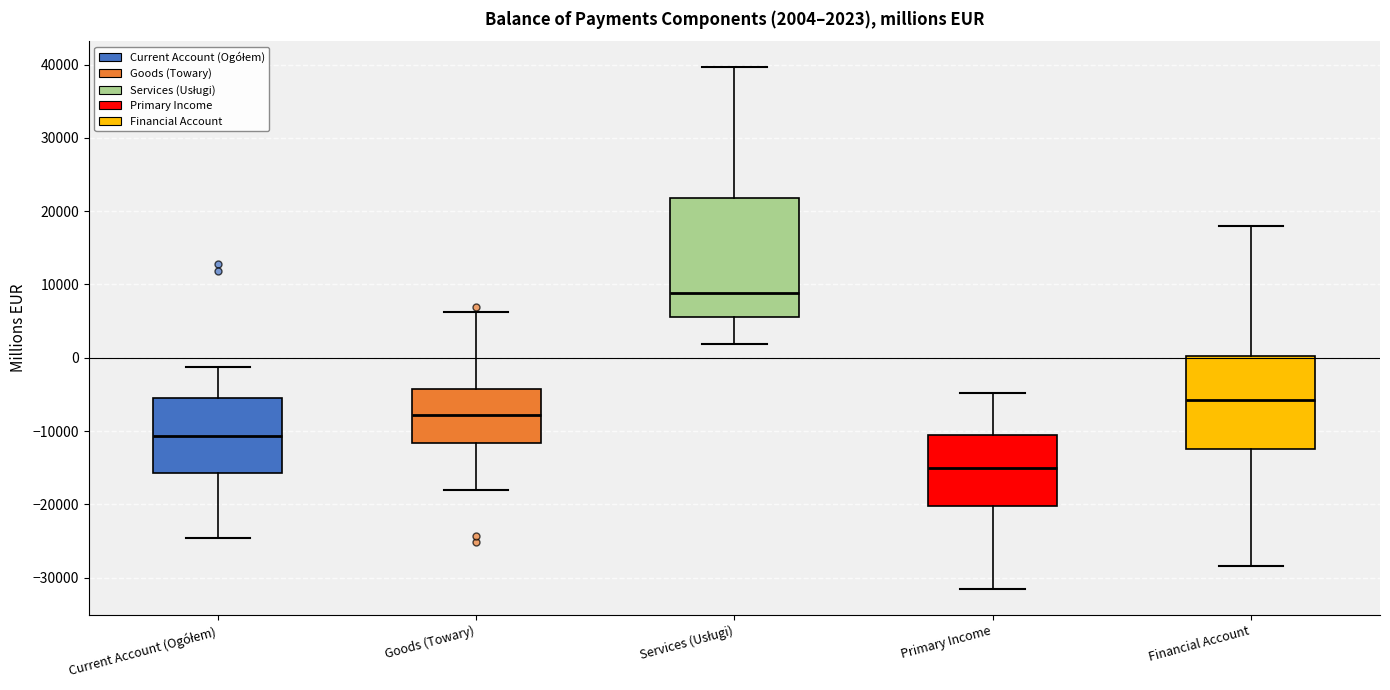

Which box's median line is the highest?

Services (Usługi)